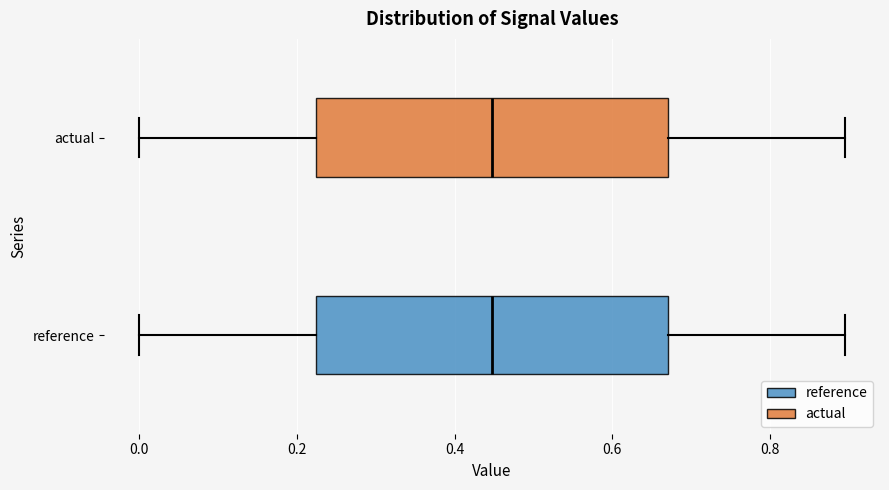

Reading bottom to top, read every box against the x-axis: the position of its median line, the range the box covers, and the ends of its whiskers. The values are not printed on the chart, so give them approximately, as read against the axis.

reference: median 0.44, box 0.22 to 0.68, whiskers 0.00 to 0.90
actual: median 0.44, box 0.22 to 0.68, whiskers 0.00 to 0.90